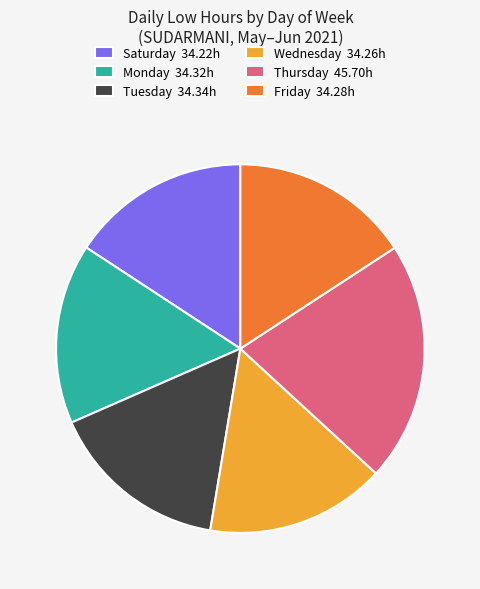

What is the largest slice in the pie chart?

Thursday 45.70h